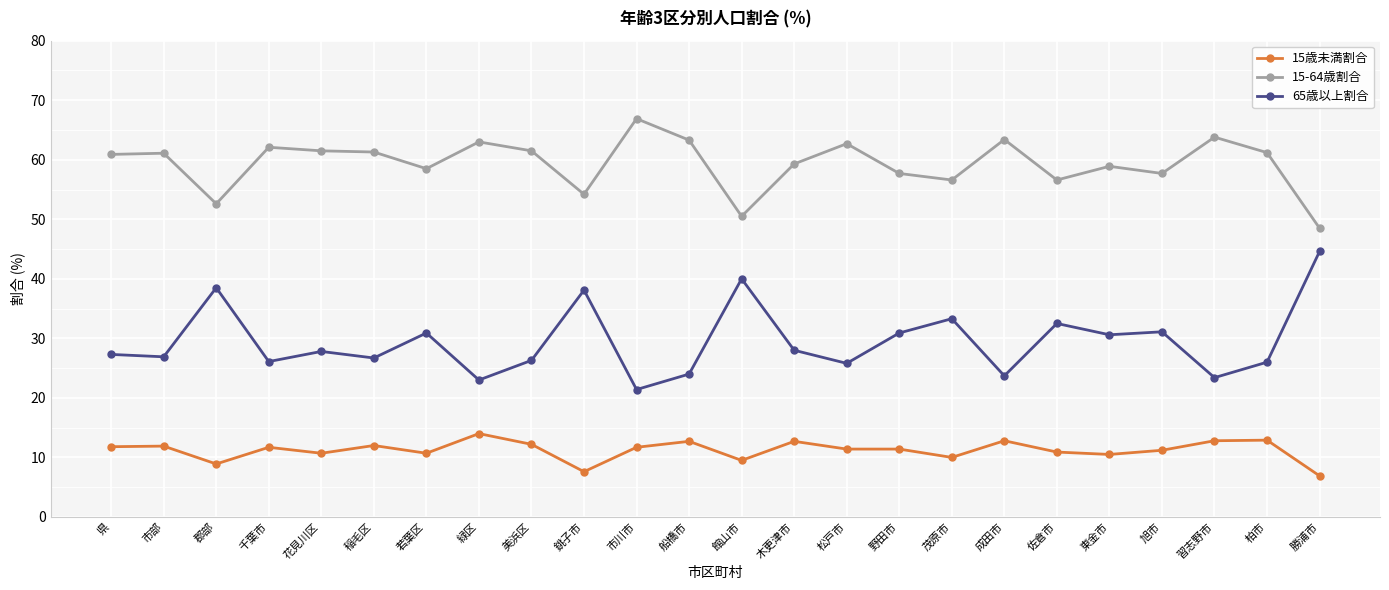

Which category has the highest value across all series?

市川市